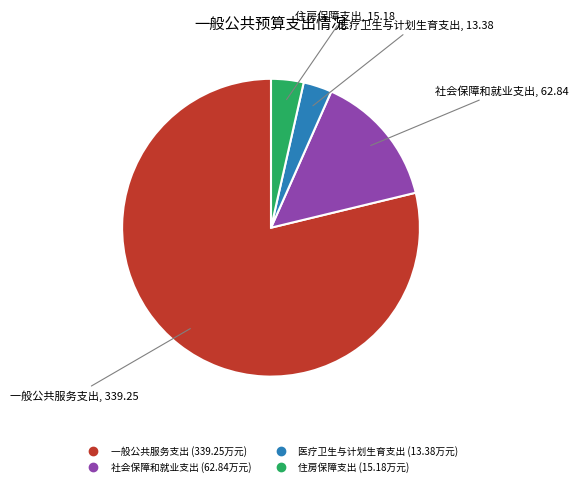

True or false: 一般公共服务支出 accounts for 86% of the total.

False